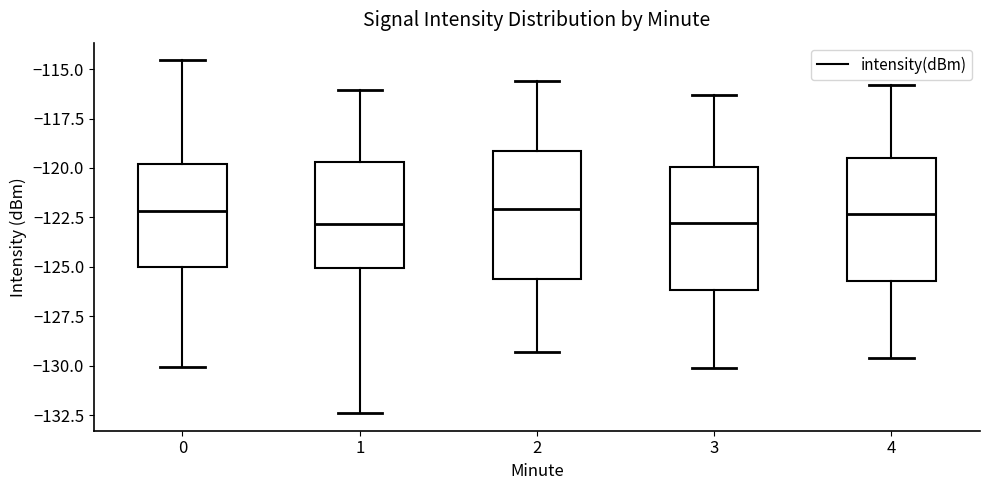

Reading left to right, transcribe this box plot: for each box, give where its median line is, the range the box spans, and where its two whiskers end, as read against the y-axis. The values are not printed on the chart, so give them approximately, as read against the axis.

0: median -122.0, box -125.0 to -120.0, whiskers -130.0 to -114.5
1: median -123.0, box -125.0 to -119.5, whiskers -132.5 to -116.0
2: median -122.0, box -125.5 to -119.0, whiskers -129.5 to -115.5
3: median -123.0, box -126.0 to -120.0, whiskers -130.0 to -116.5
4: median -122.5, box -125.5 to -119.5, whiskers -129.5 to -116.0